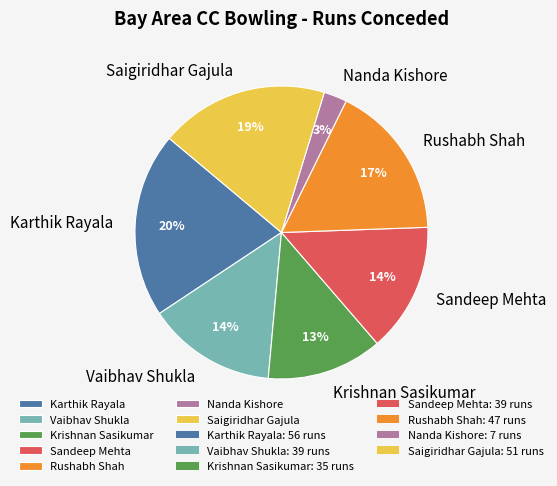

The Krishnan Sasikumar slice represents 1% of the pie. True or false?

False